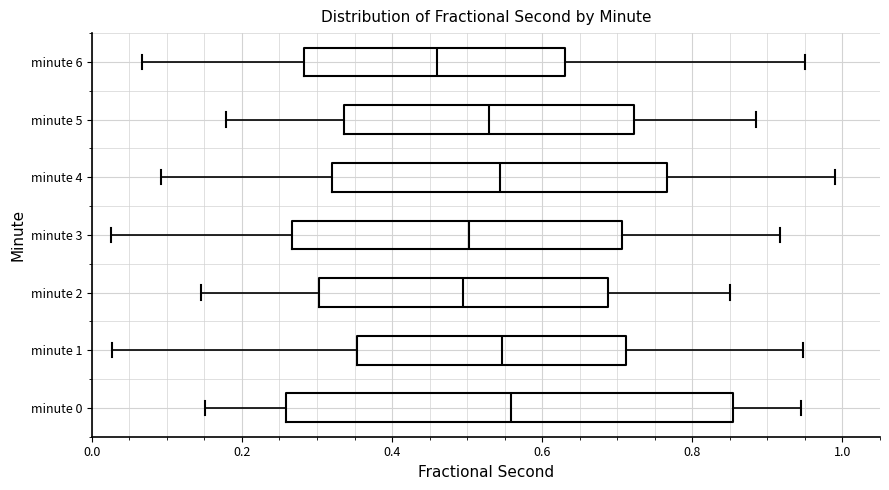

Where does the right whisker of the box for minute 4 end on the x-axis? The values are not printed on the chart, so give them approximately, as read against the axis.

1.00